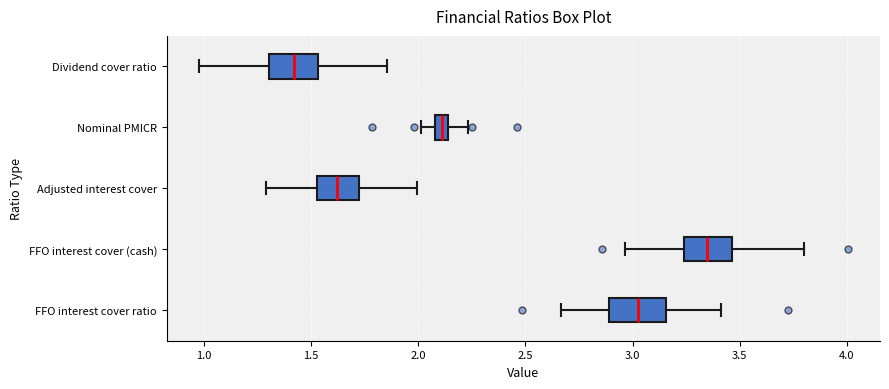

Which box's median line is the furthest to the left?

Dividend cover ratio